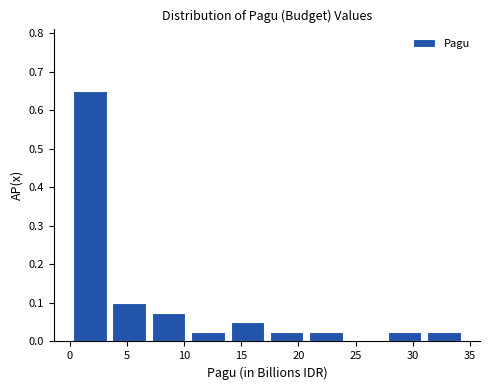

Reading left to right, transcribe this chart: for each bar, give the range it covers on the x-axis and its height. Neither the bar edges nor the heights are printed on the chart, so give them approximately, as read against the axes.

0.0 to 3.5: 0.65
3.5 to 7.0: 0.10
7.0 to 10.5: 0.08
10.5 to 14.0: 0.03
14.0 to 17.0: 0.05
17.0 to 20.5: 0.03
20.5 to 24.0: 0.03
24.0 to 27.5: 0
27.5 to 31.0: 0.03
31.0 to 34.5: 0.03